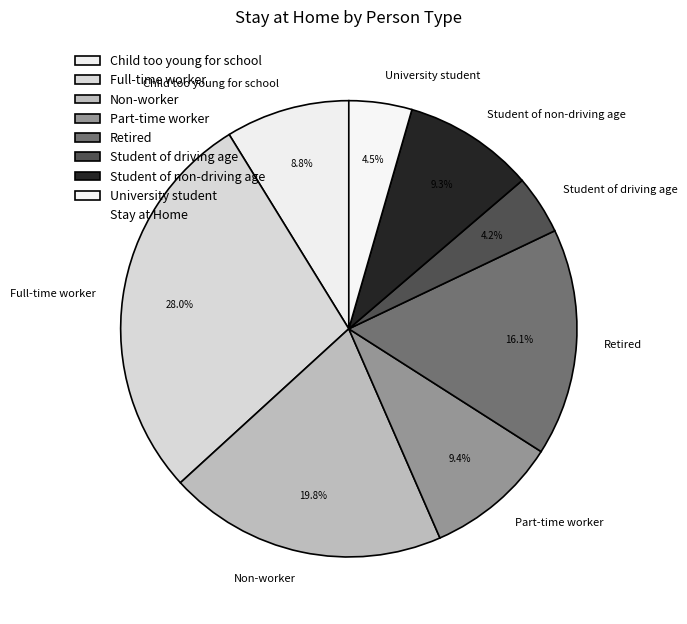

What percentage is the Full-time worker slice, to the nearest percent?

28%